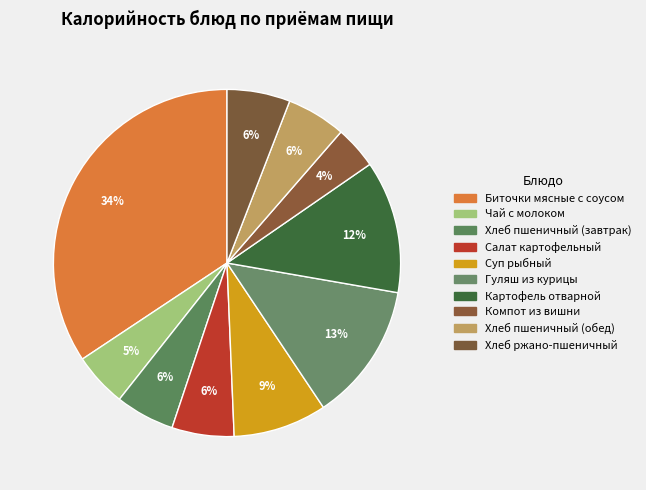

What is the total percentage of Салат картофельный and Компот из вишни?

9.8%